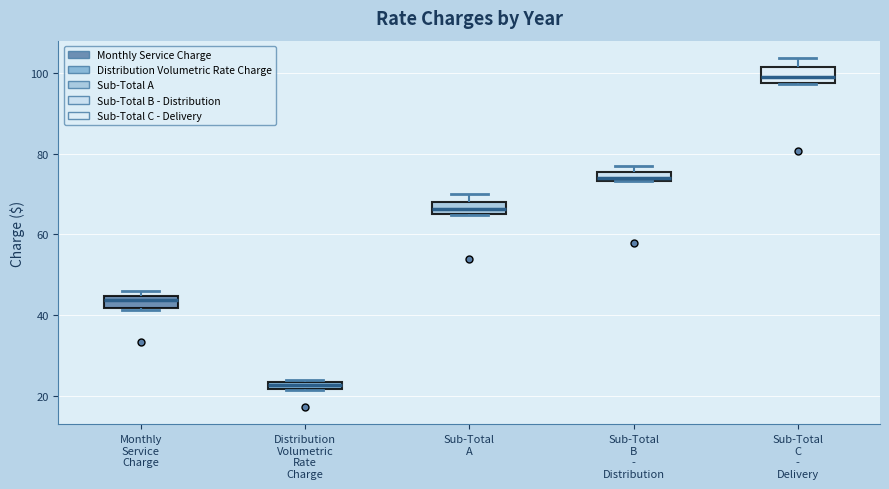

Where does the upper whisker of the box for Sub-Total A end on the y-axis? The values are not printed on the chart, so give them approximately, as read against the axis.

70